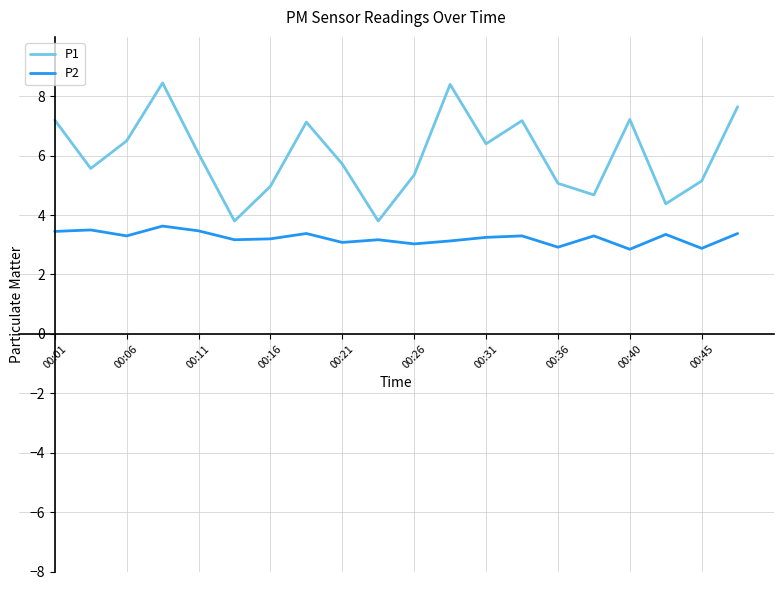

Rank the series by their average value, from highest to lowest.

P1, P2